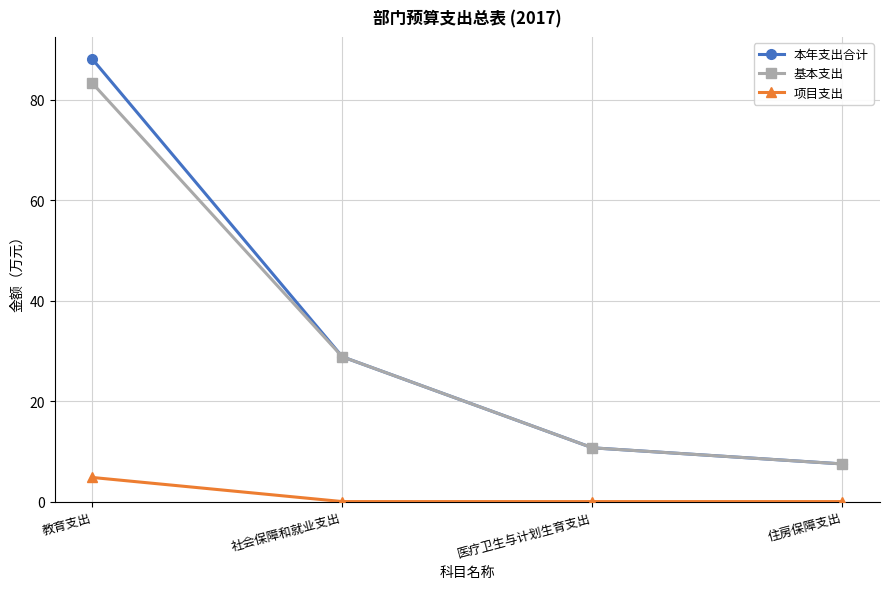

Between 教育支出 and 住房保障支出, which series saw the biggest shift?

本年支出合计